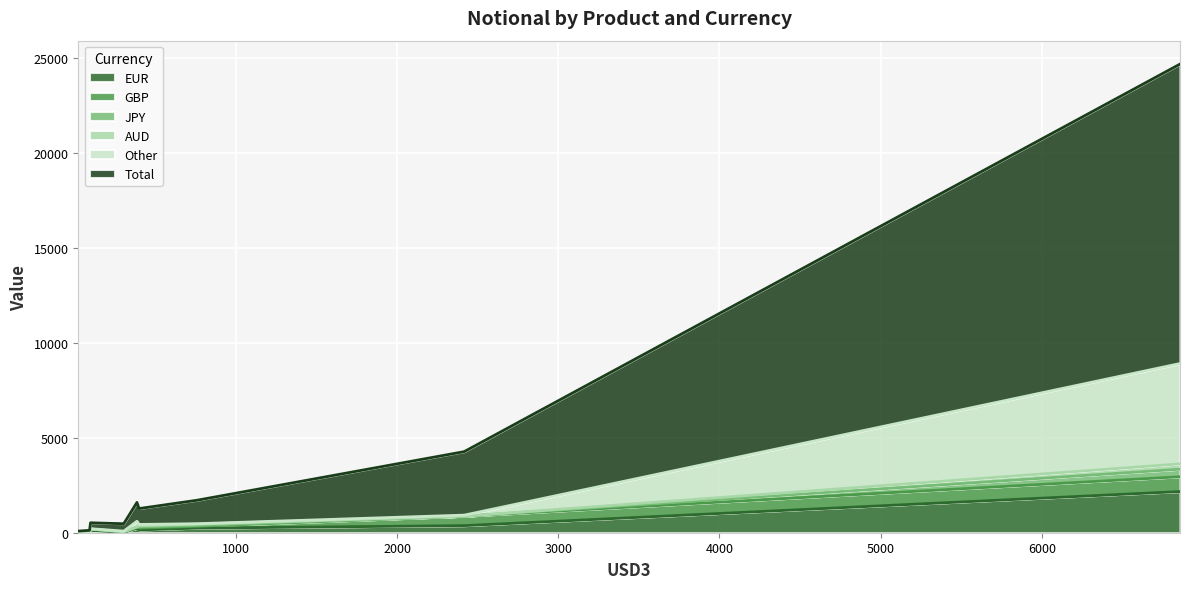

What is the maximum value for EUR?

2166